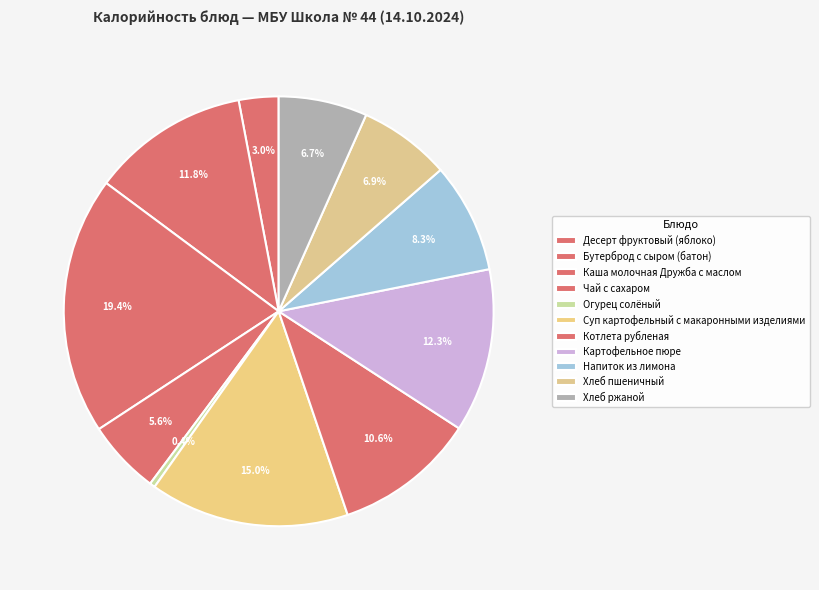

How many slices are in this pie chart?

11